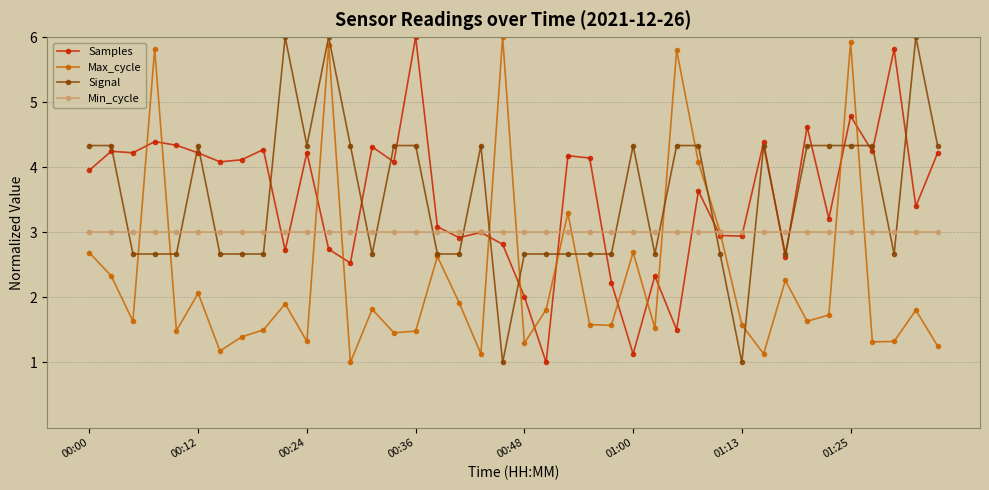

How many lines are shown in the chart?

4